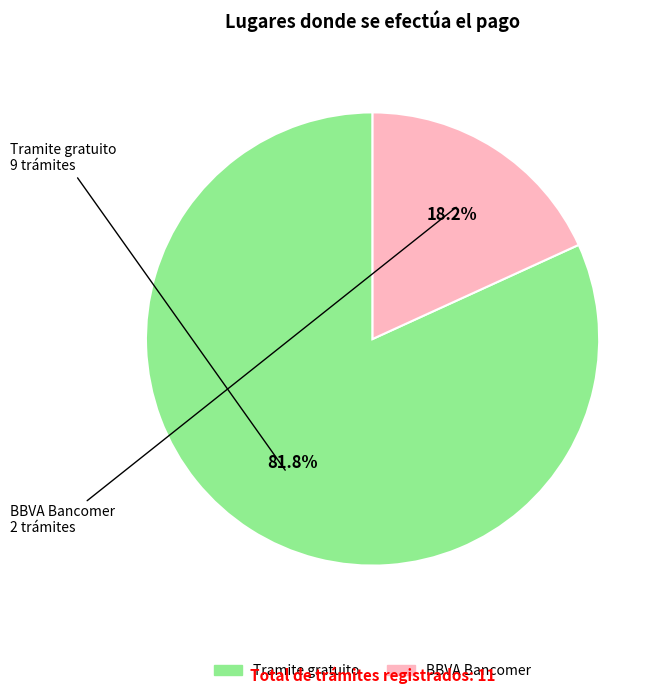

To the nearest percent, what is the average slice percentage?

50%